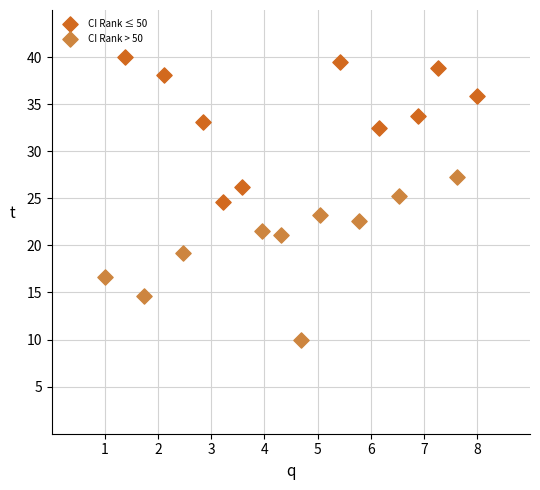

Which series has the widest spread of Y values?

CI Rank > 50